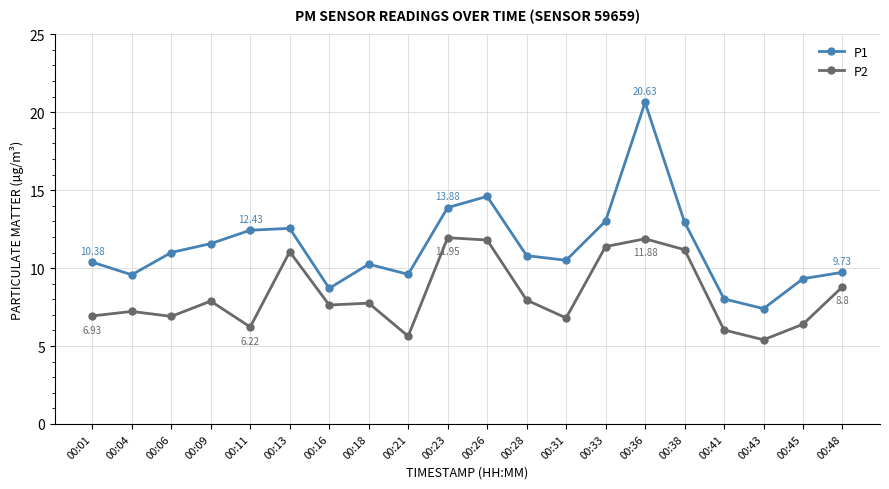

True or false: P2 and P1 cross at least once.

False